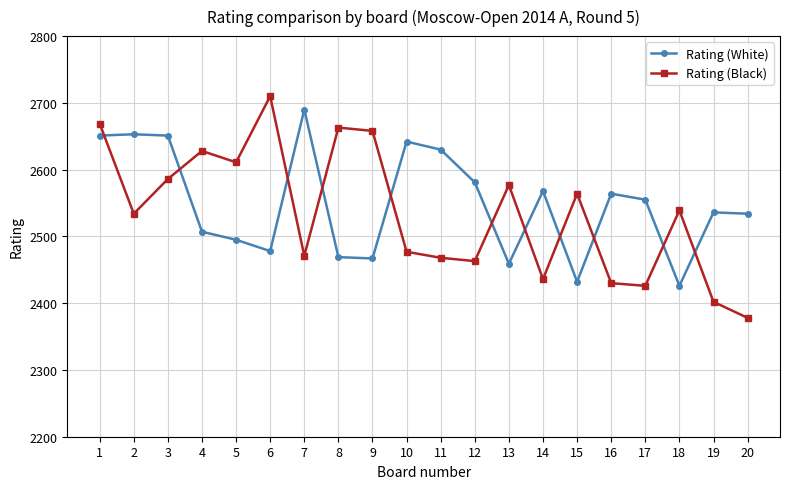

What are all the series names shown in the legend?

Rating (White), Rating (Black)